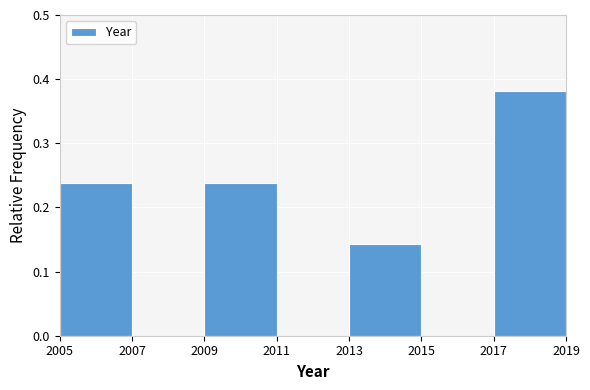

How tall is the bar that spans 2017 to 2019 on the x-axis? The values are not printed on the chart, so give them approximately, as read against the axis.

0.38